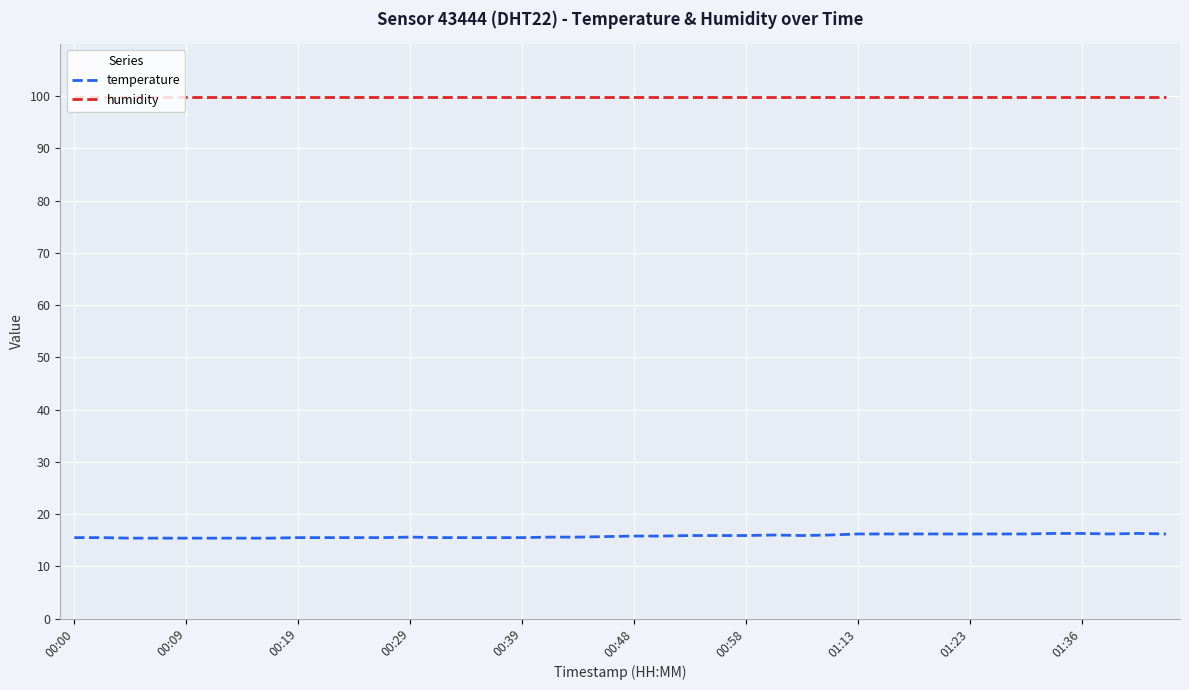

Rank the series by their average value, from lowest to highest.

temperature, humidity